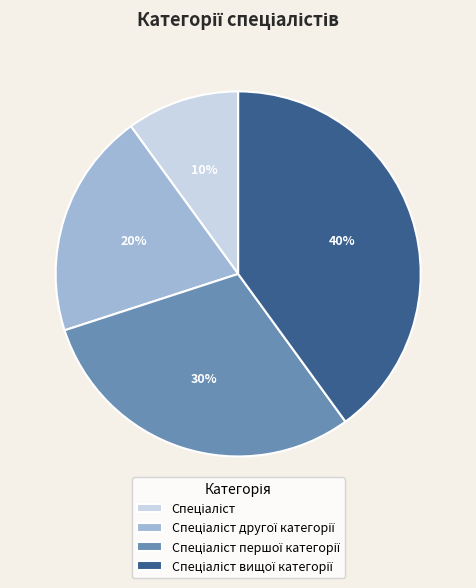

To the nearest percent, what is the average slice percentage?

25%